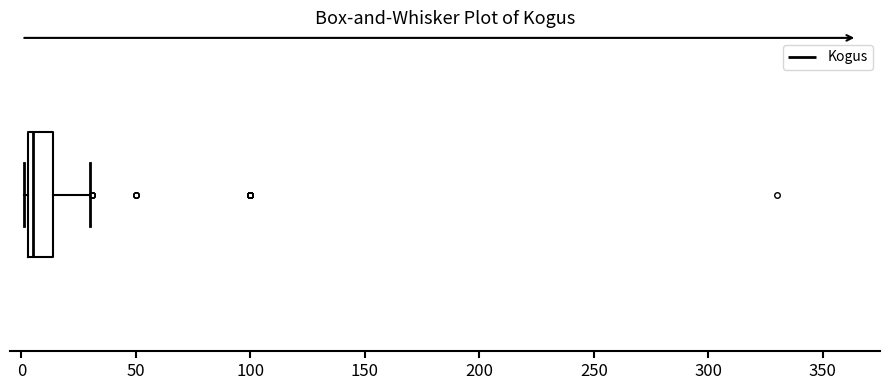

Read this box plot against the x-axis: the position of the median line, the range covered by the box, and the ends of both whiskers. The values are not printed on the chart, so give them approximately, as read against the axis.

median 5 (just right of the box's left edge), box 5 to 15, whiskers 0 to 30